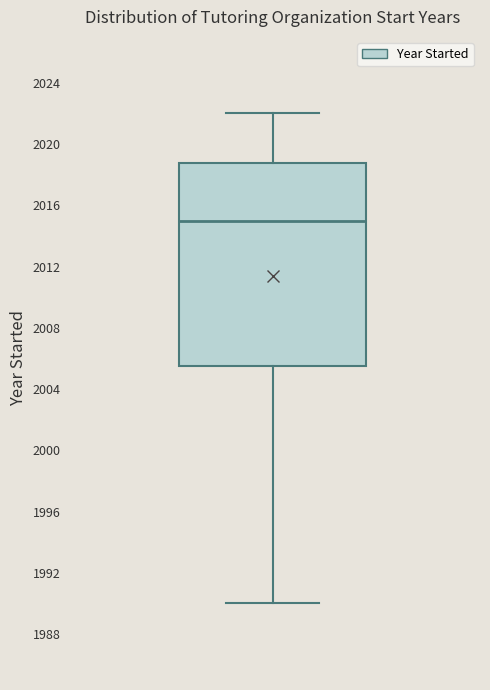

Where does the lower whisker of the box end on the y-axis? The values are not printed on the chart, so give them approximately, as read against the axis.

1990.0